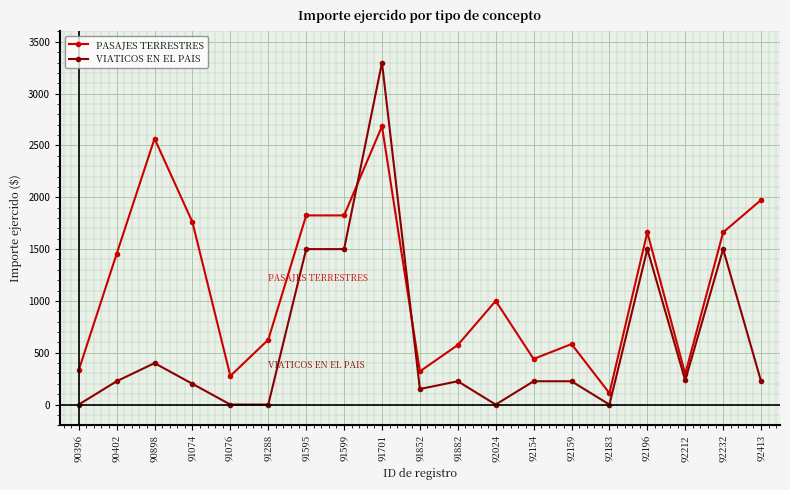

Which series has the widest spread of values?

VIATICOS EN EL PAIS